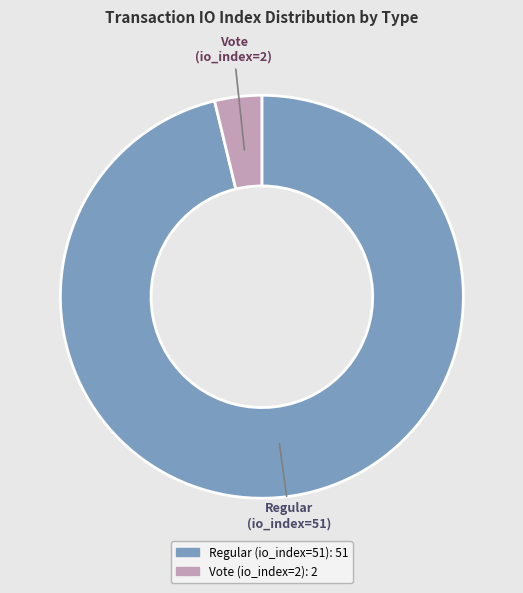

Which slice represents more than half of the pie?

Regular (io_index=51)